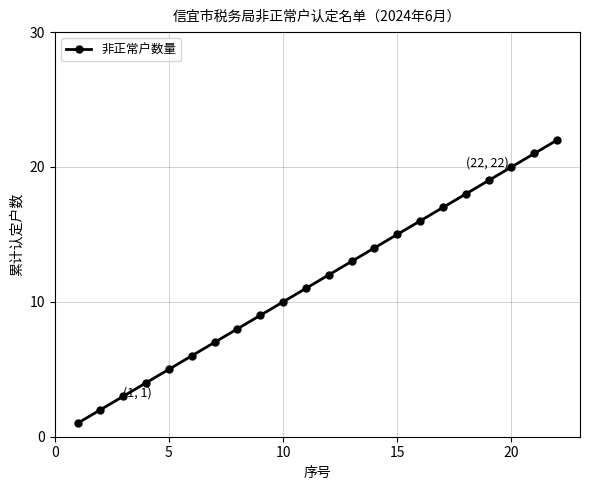

What is the maximum value shown in the chart?

22